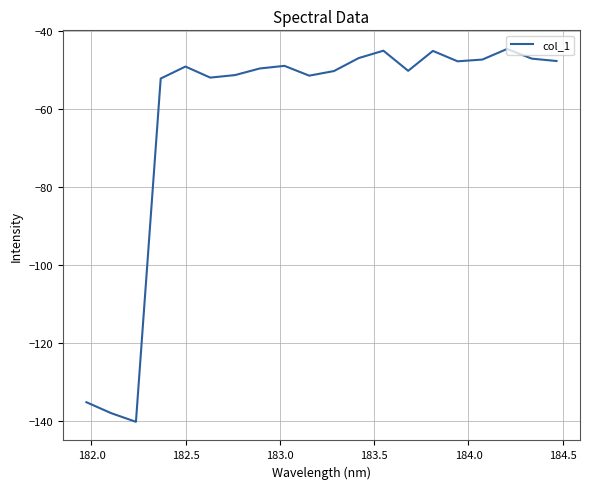

What is the greatest value displayed?

-44.6